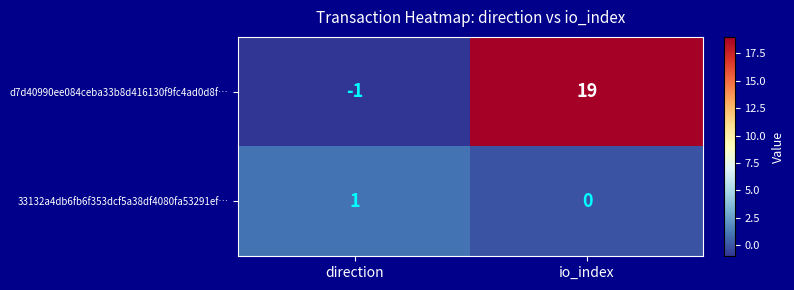

What is the difference between the d7d40990ee084ceba33b8d416130f9fc4ad0d8f… values at io_index and direction?

20